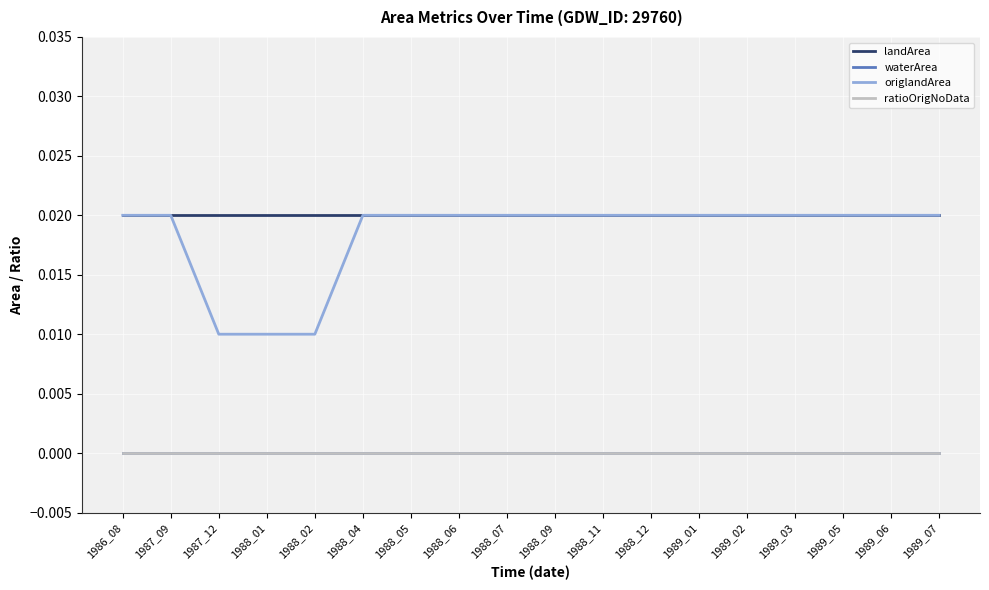

At 1988_05, list the series in order from largest to smallest.

landArea, origlandArea, waterArea, ratioOrigNoData